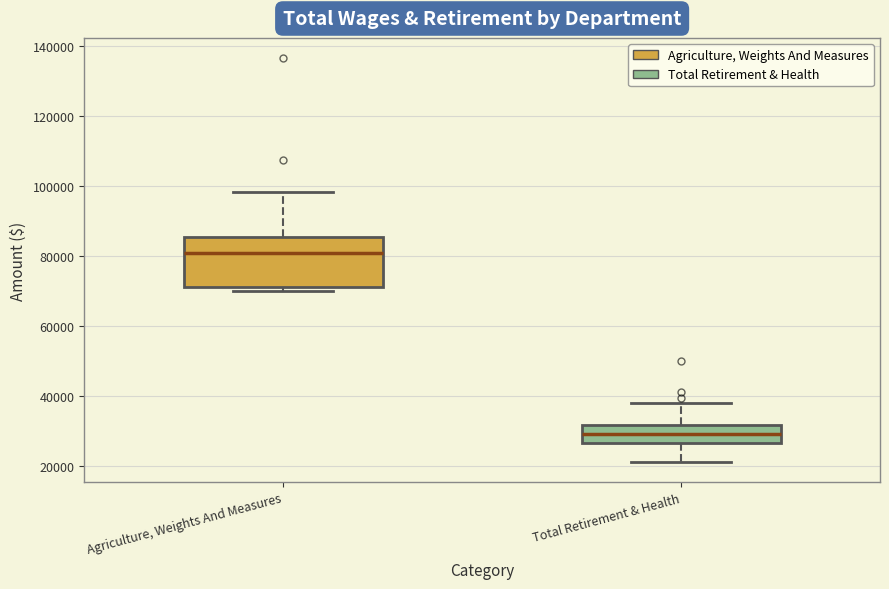

Reading left to right, transcribe this box plot: for each box, give where its median line is, the range the box spans, and where its two whiskers end, as read against the y-axis. The values are not printed on the chart, so give them approximately, as read against the axis.

Agriculture, Weights And Measures: median 80000, box 72000 to 86000, whiskers 70000 to 98000
Total Retirement & Health: median 30000, box 26000 to 32000, whiskers 22000 to 38000